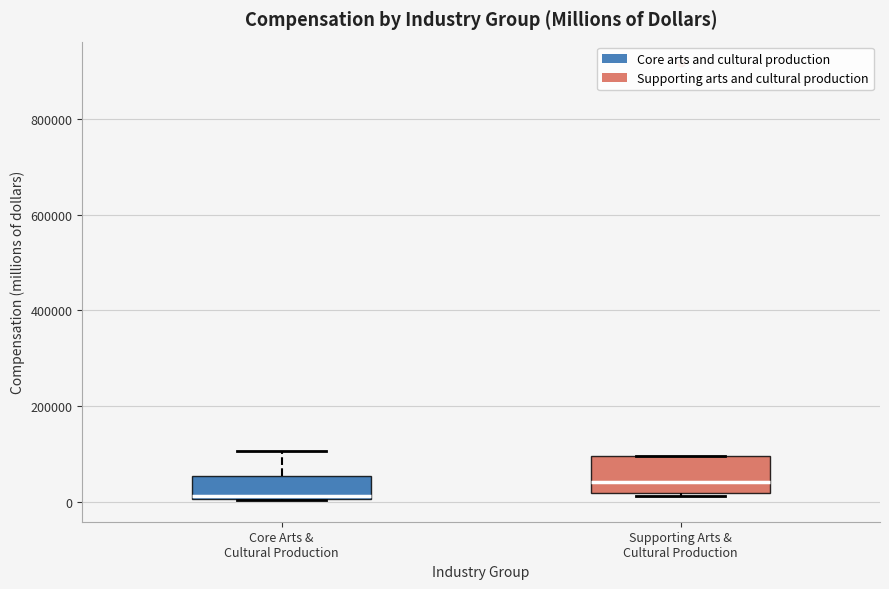

Reading left to right, read every box against the y-axis: the position of its median line, the range the box covers, and the ends of its whiskers. The values are not printed on the chart, so give them approximately, as read against the axis.

Core Arts & Cultural Production: median 20000, box 0 to 60000, whiskers 0 to 100000
Supporting Arts & Cultural Production: median 40000, box 20000 to 100000, whiskers 20000 to 100000